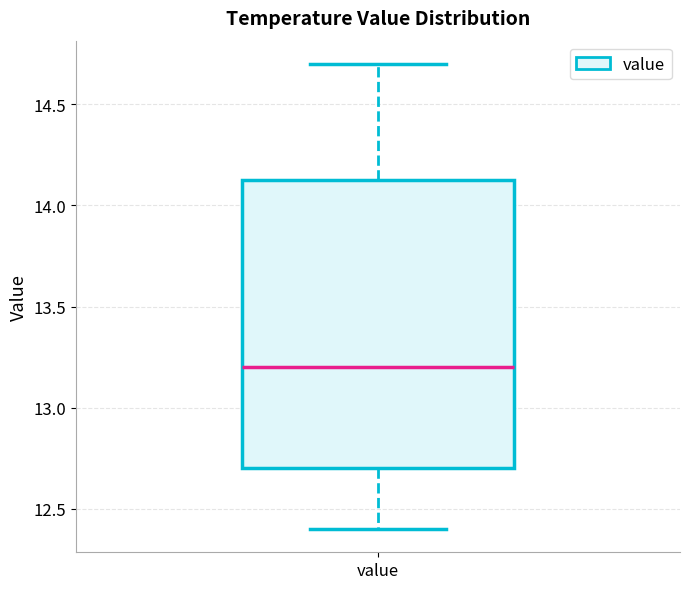

Transcribe this box plot: give where the median line is, the range the box spans, and where the two whiskers end, as read against the y-axis. The values are not printed on the chart, so give them approximately, as read against the axis.

median 13.20, box 12.70 to 14.15, whiskers 12.40 to 14.70